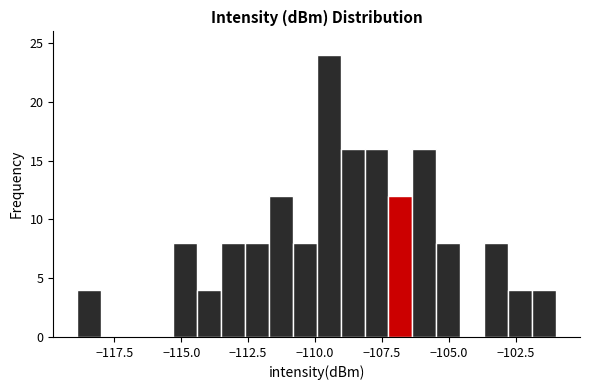

Around what value on the x-axis is the tallest bar? Give the approximate position of its centre, as read against the axis.

-109.5